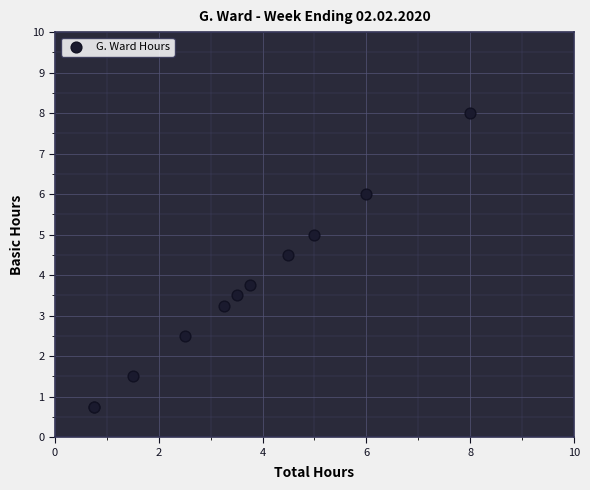

What Y value in the scatter plot is closest to 4?

3.8